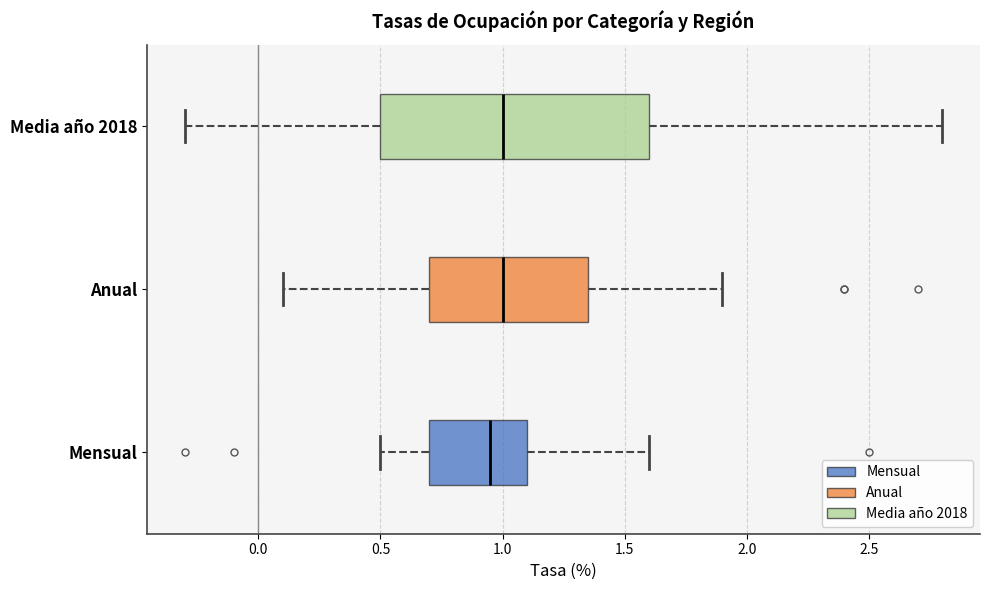

Where does the right whisker of the box for Mensual end on the x-axis? The values are not printed on the chart, so give them approximately, as read against the axis.

1.60